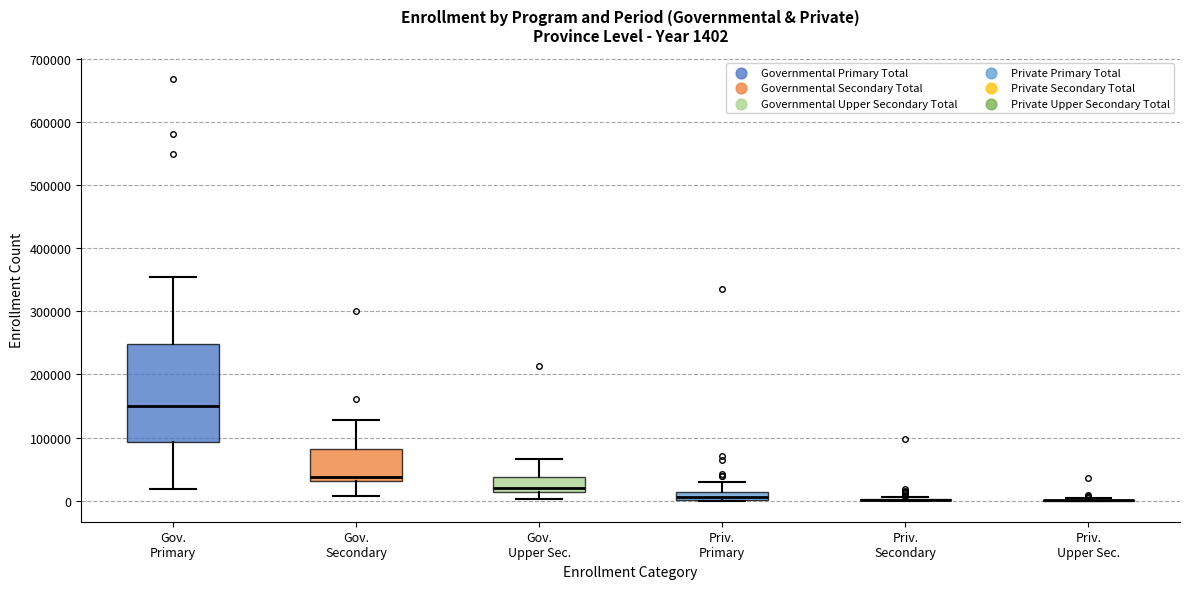

Which box is the tallest, from its lower edge to its upper edge?

Gov. Primary